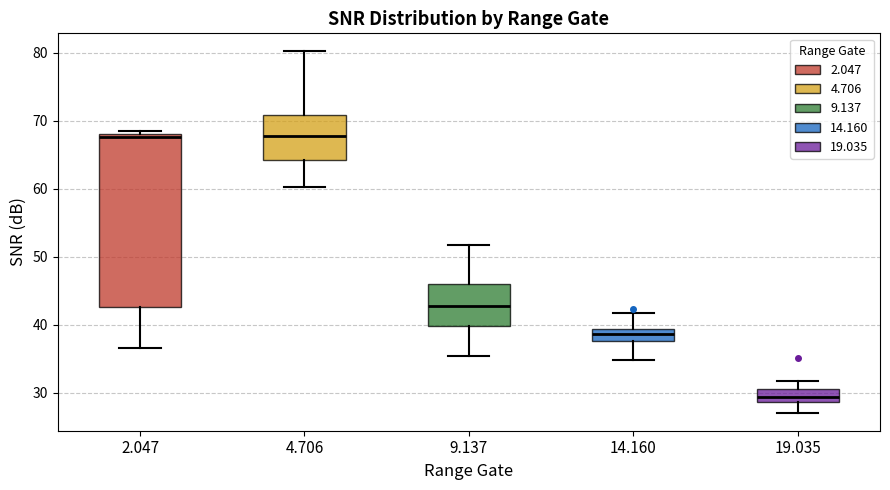

Reading left to right, read every box against the y-axis: the position of its median line, the range the box covers, and the ends of its whiskers. The values are not printed on the chart, so give them approximately, as read against the axis.

2.047: median 68 (just below the box's upper edge), box 43 to 68, whiskers 37 to 69
4.706: median 68, box 64 to 71, whiskers 60 to 80
9.137: median 43, box 40 to 46, whiskers 35 to 52
14.160: median 39 (inside the box), box 38 to 39, whiskers 35 to 42
19.035: median 29 (inside the box), box 29 to 31, whiskers 27 to 32